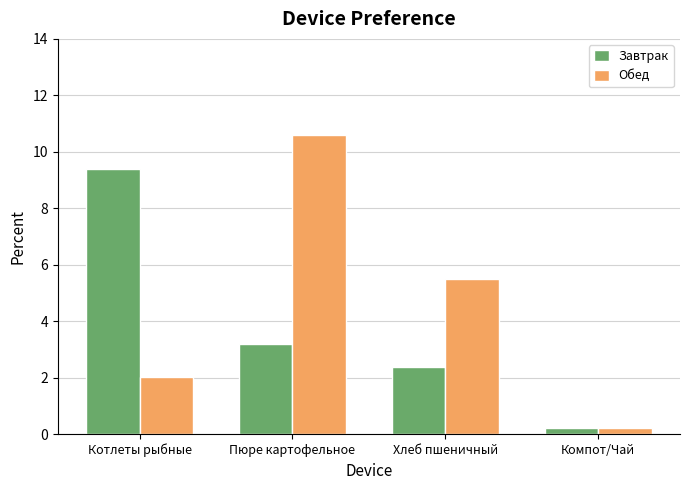

Which series has the largest total across all categories?

Обед